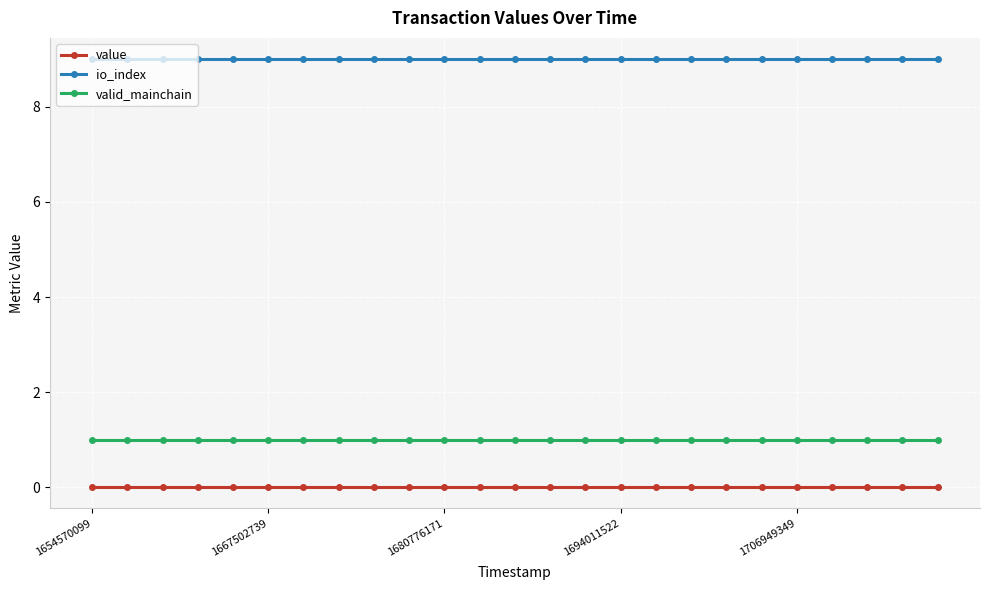

What are all the series names shown in the legend?

value, io_index, valid_mainchain